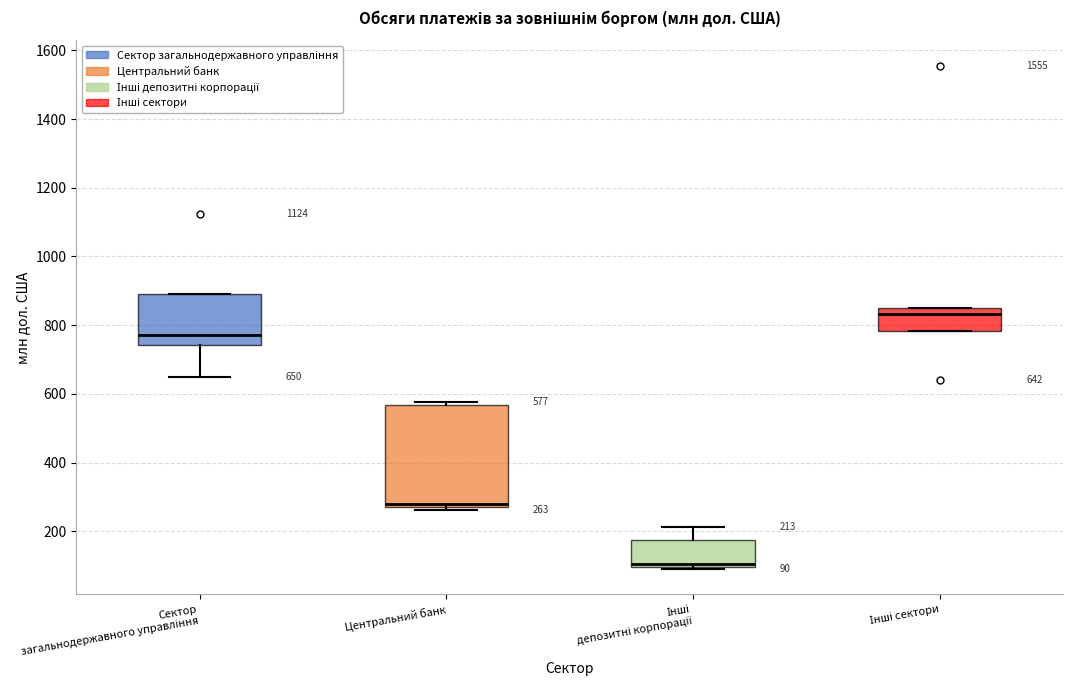

Which box is the tallest, from its lower edge to its upper edge?

Центральний банк